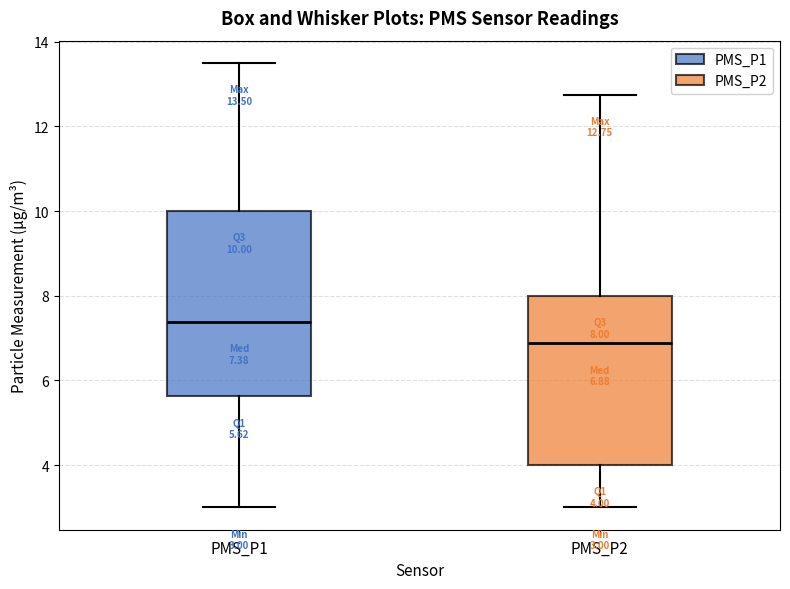

Which box has the lowest median line?

PMS_P2